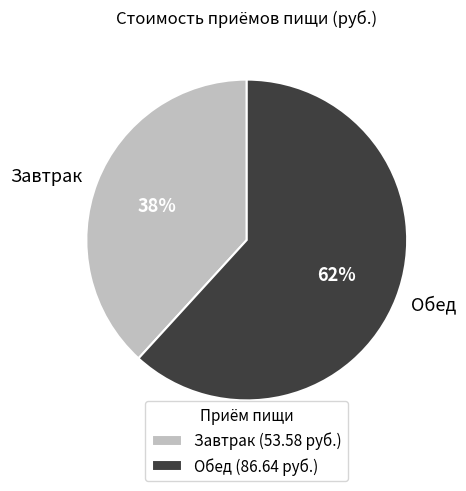

Rank the categories by value from highest to lowest.

Обед, Завтрак